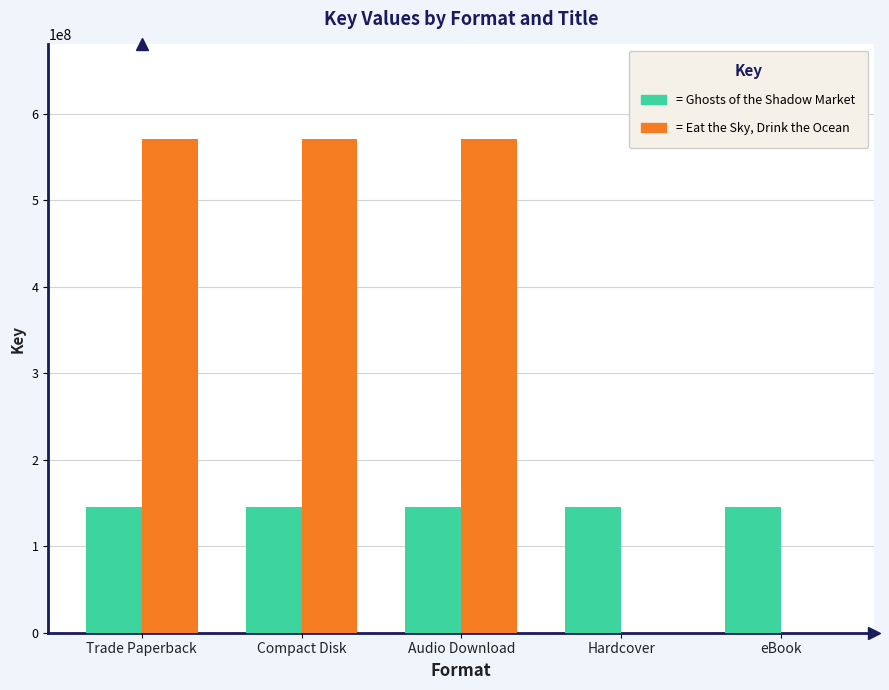

Reading left to right, what are all the values shown in this chart?

Ghosts of the Shadow Market: Trade Paperback=145851136	Compact Disk=145851136	Audio Download=145851136	Hardcover=145851136	eBook=145851136
Eat the Sky, Drink the Ocean: Trade Paperback=571182933	Compact Disk=571182933	Audio Download=571182933	Hardcover=0	eBook=0